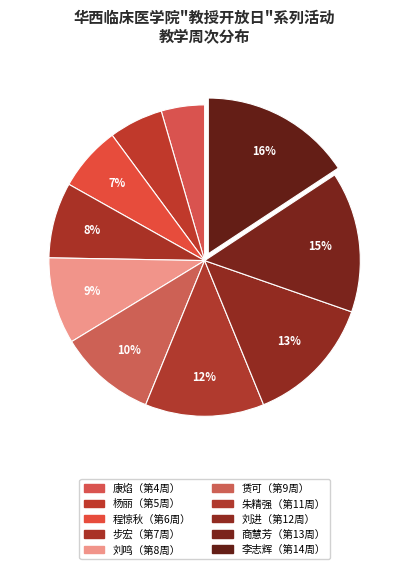

Count the number of slices in the pie.

10